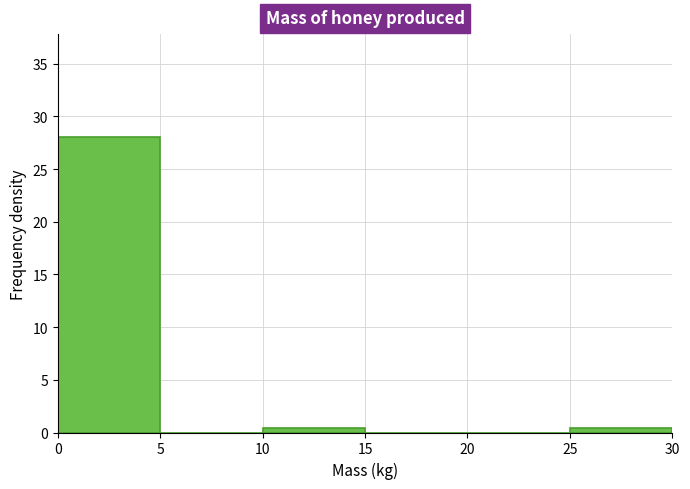

Reading left to right, transcribe this chart: for each bar, give the range it covers on the x-axis and its height. The values are not printed on the chart, so give them approximately, as read against the axis.

0 to 5: 28.0
5 to 10: 0
10 to 15: under 0.5
15 to 20: 0
20 to 25: 0
25 to 30: under 0.5